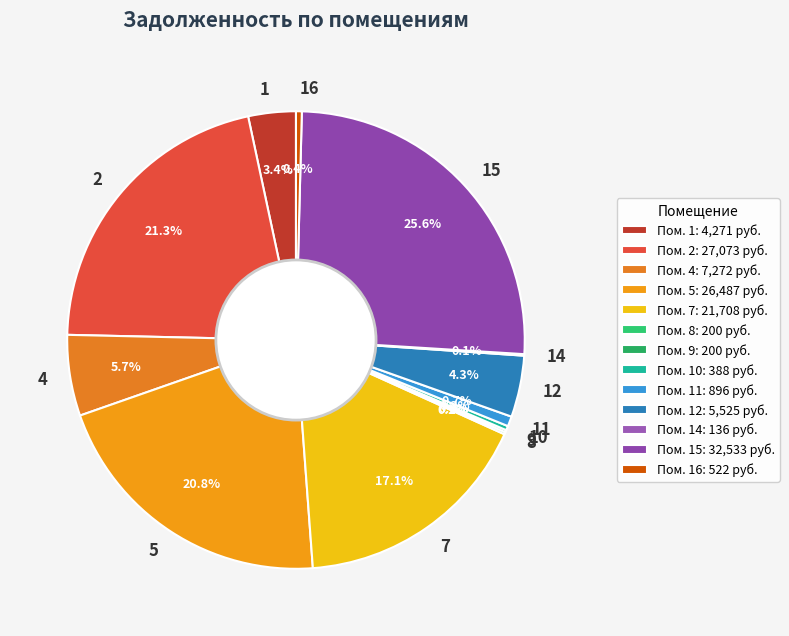

What is the total percentage of 15 and 11?

26.3%